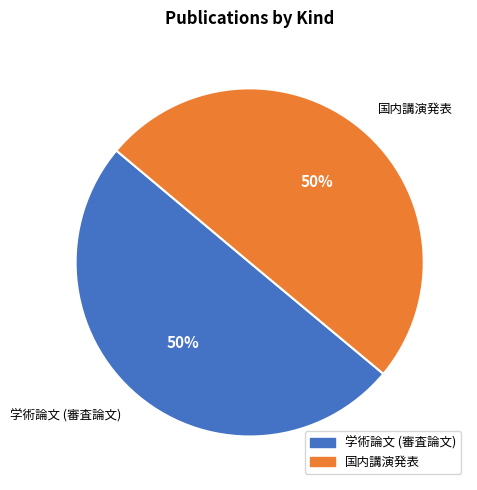

Combined, do 国内講演発表 and 学術論文 (審査論文) account for over 50%?

Yes